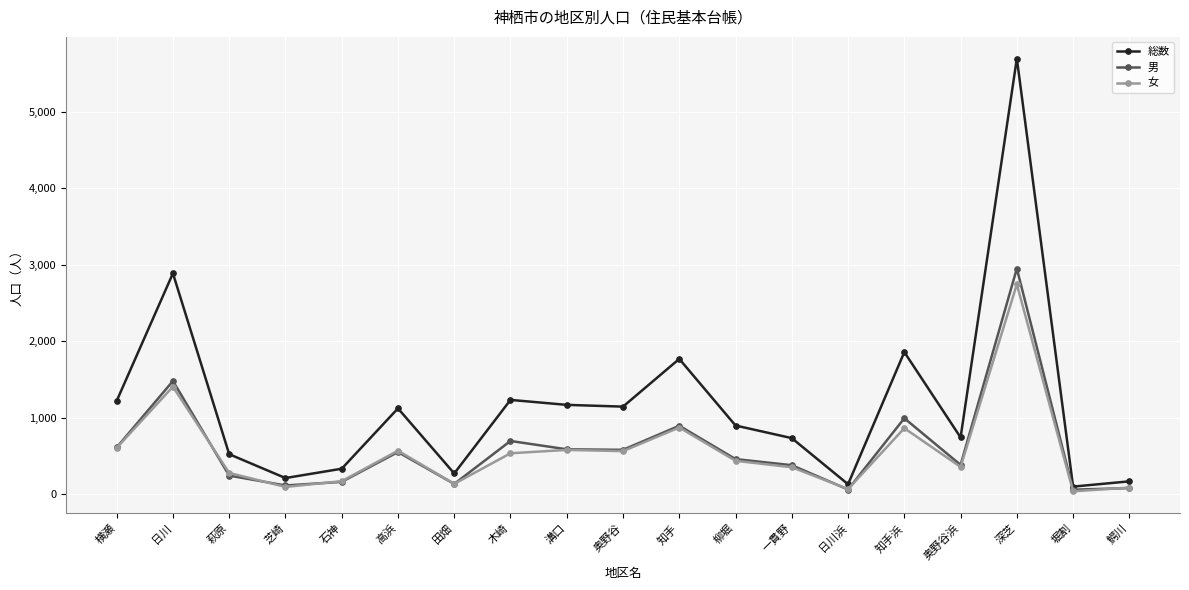

At how many categories does at least one series exceed 2848?

2